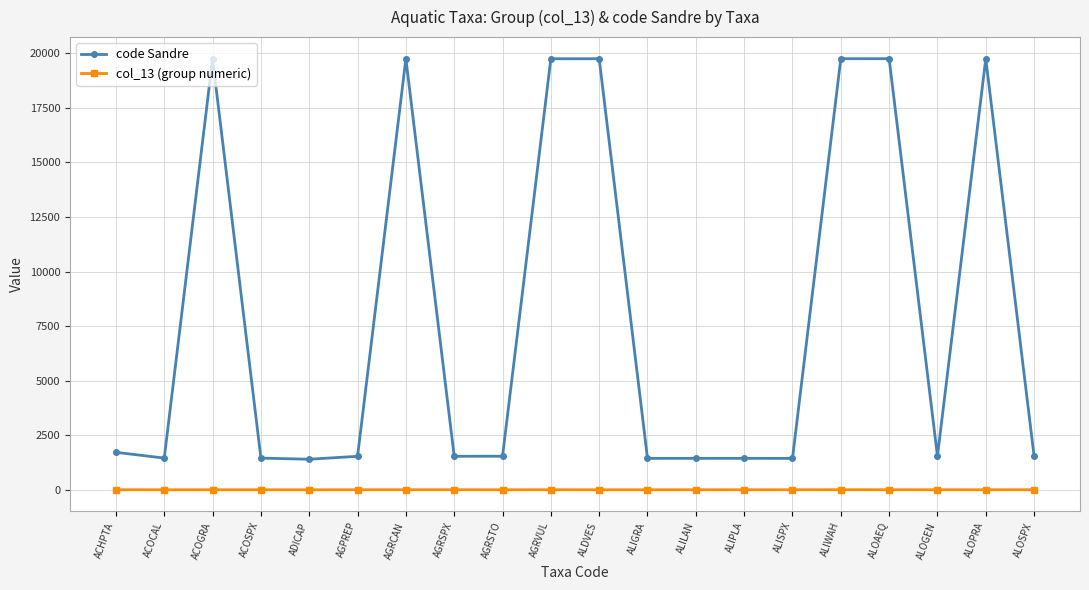

Rank the series by their average value, from highest to lowest.

code Sandre, col_13 (group numeric)